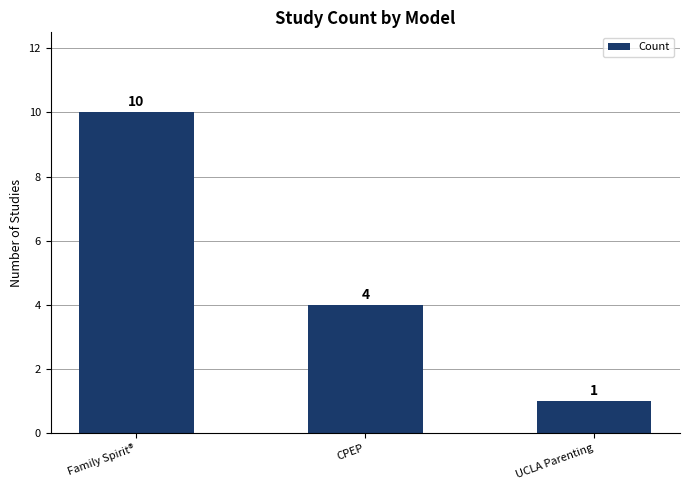

Rank the categories by value from lowest to highest.

UCLA Parenting, CPEP, Family Spirit®